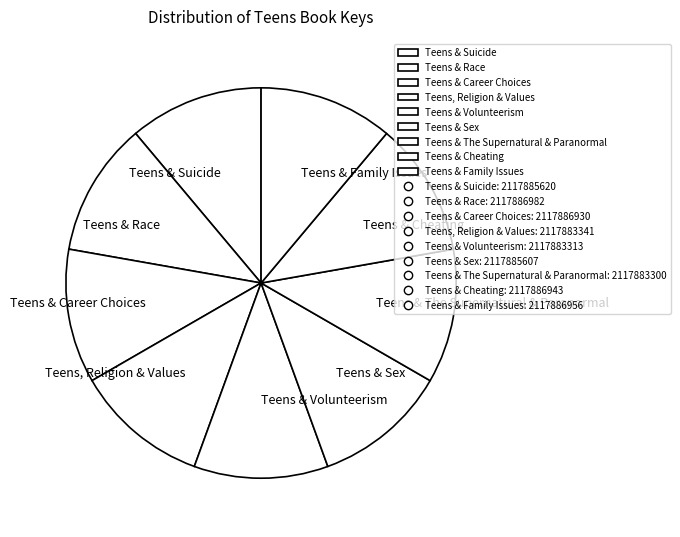

Is the sum of Teens & Sex and Teens, Religion & Values greater than half?

No